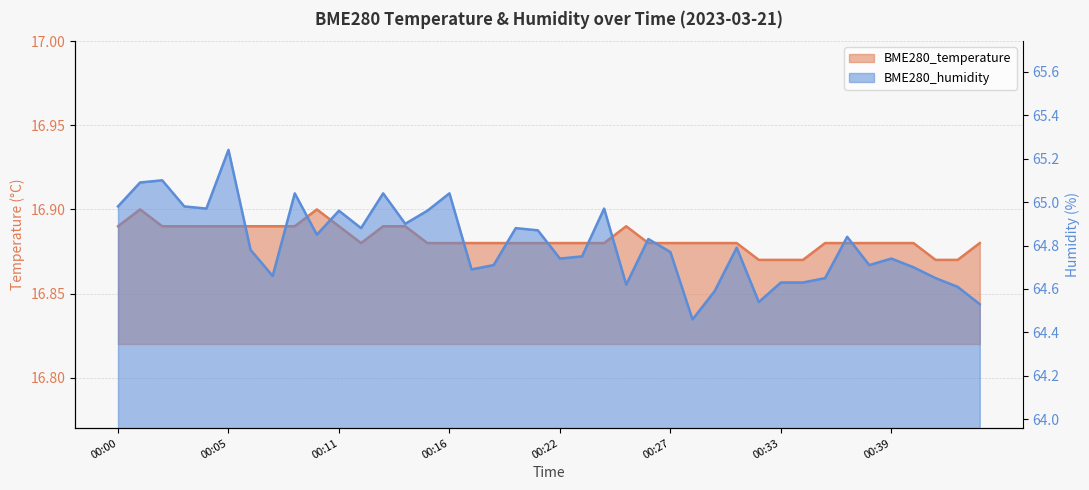

What is the spread (max minus min) of values at 00:07?

47.8